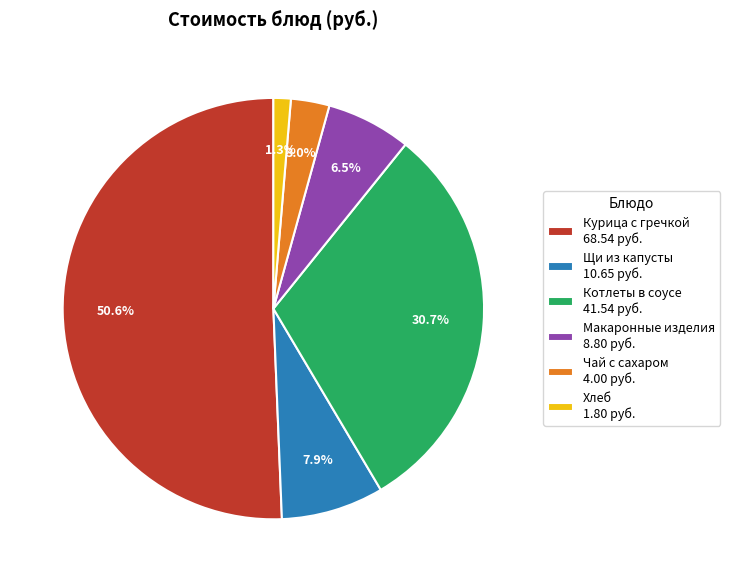

Rank the categories by value from highest to lowest.

Курица с гречкой, Котлеты в соусе, Щи из капусты, Макаронные изделия, Чай с сахаром, Хлеб